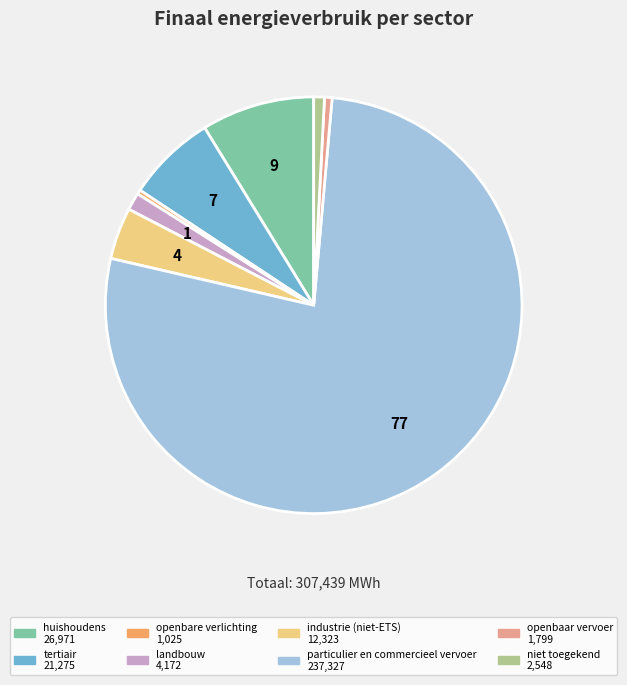

What is the ratio of the value at huishoudens to the value at openbaar vervoer?

15.0